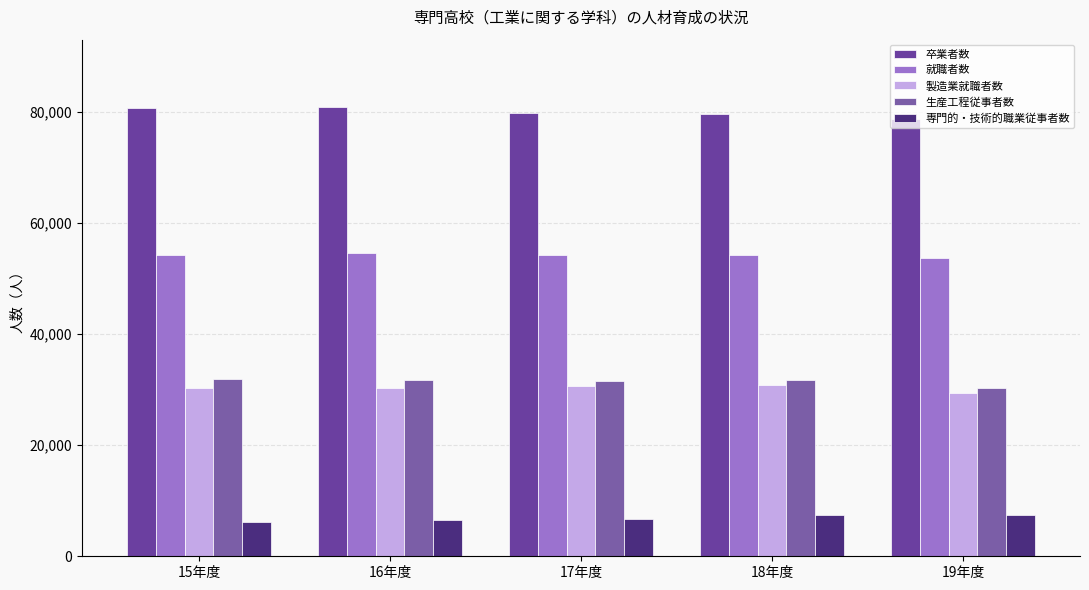

How many groups of bars are there?

5